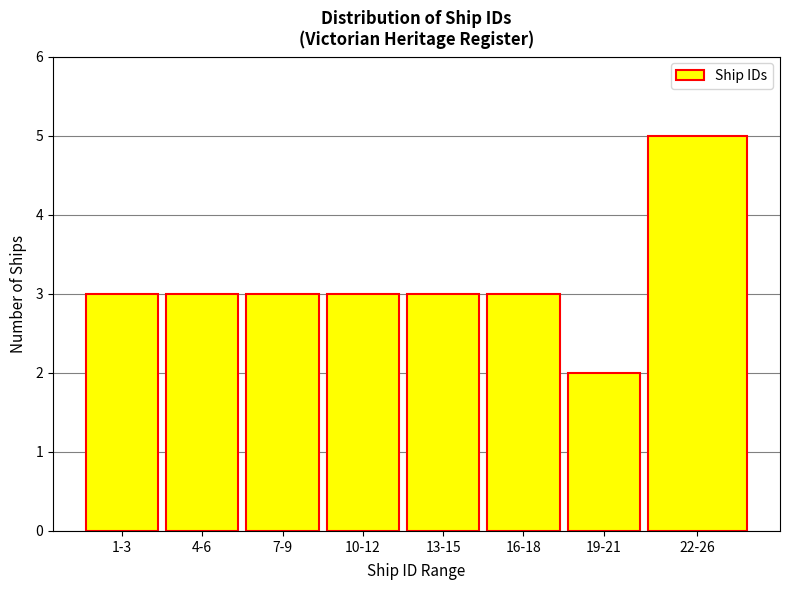

Reading left to right, list all the values displayed in this chart.

1-3=3	4-6=3	7-9=3	10-12=3	13-15=3	16-18=3	19-21=2	22-26=5